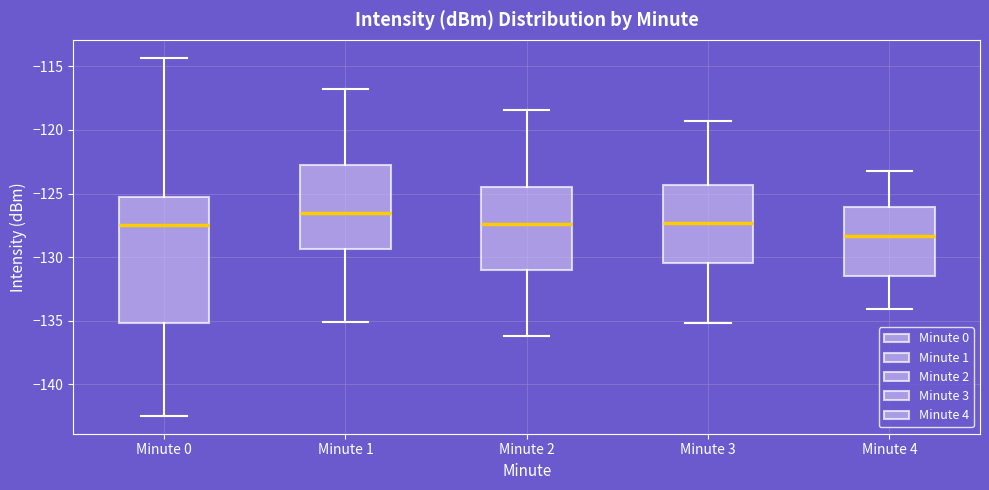

Reading left to right, read every box against the y-axis: the position of its median line, the range the box covers, and the ends of its whiskers. The values are not printed on the chart, so give them approximately, as read against the axis.

Minute 0: median -127.5, box -135.0 to -125.5, whiskers -142.5 to -114.5
Minute 1: median -126.5, box -129.5 to -123.0, whiskers -135.0 to -117.0
Minute 2: median -127.5, box -131.0 to -124.5, whiskers -136.0 to -118.5
Minute 3: median -127.5, box -130.5 to -124.5, whiskers -135.0 to -119.5
Minute 4: median -128.5, box -131.5 to -126.0, whiskers -134.0 to -123.0